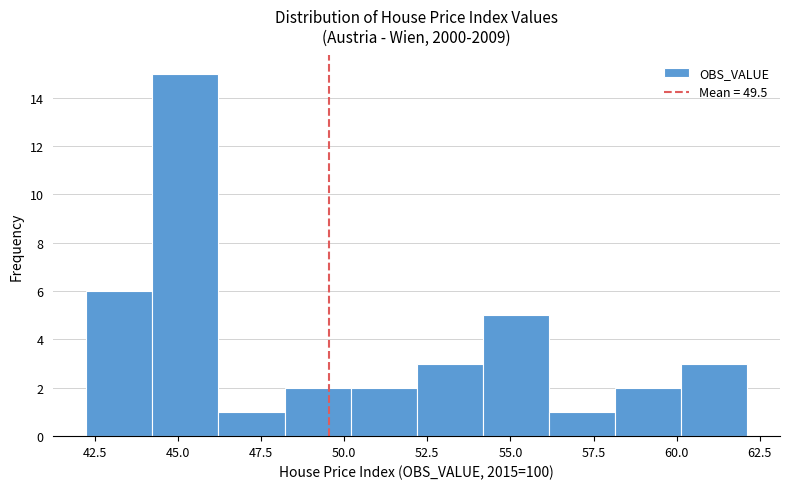

Around what value on the x-axis is the tallest bar? Give the approximate position of its centre, as read against the axis.

45.0